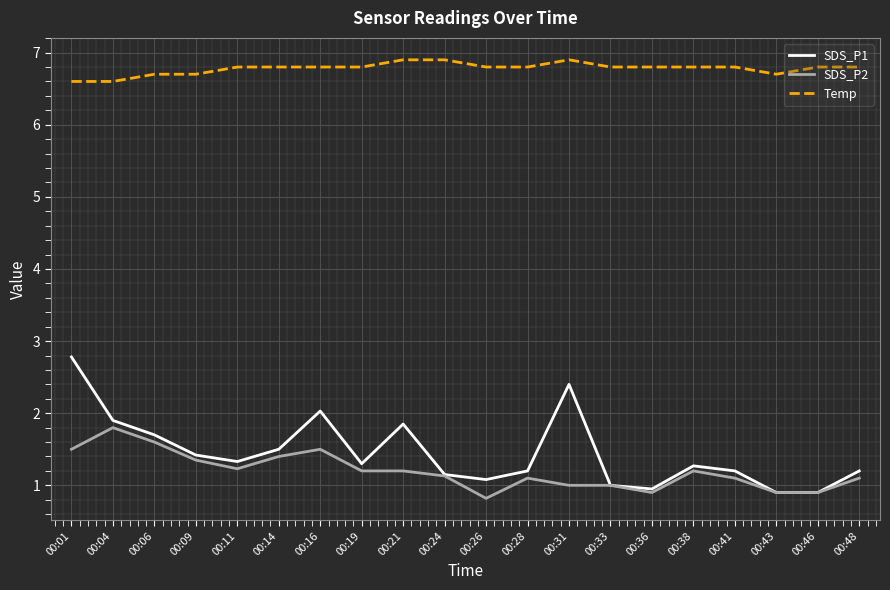

What is the minimum value shown in the chart?

0.8